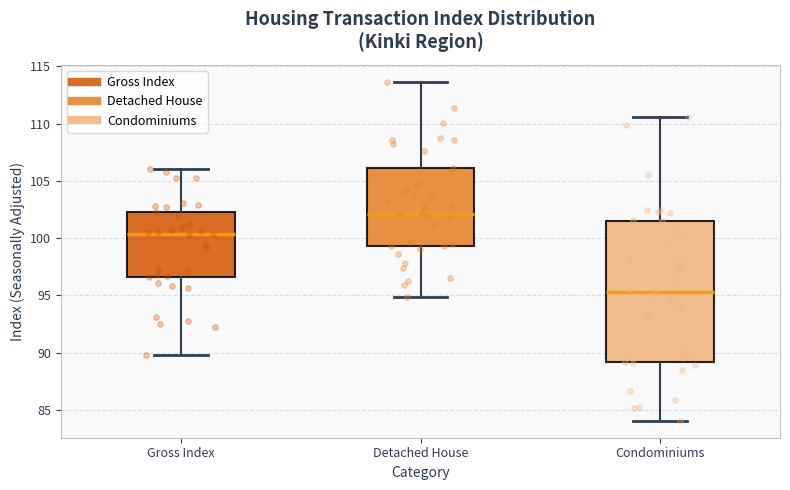

Which box's median line is the highest?

Detached House